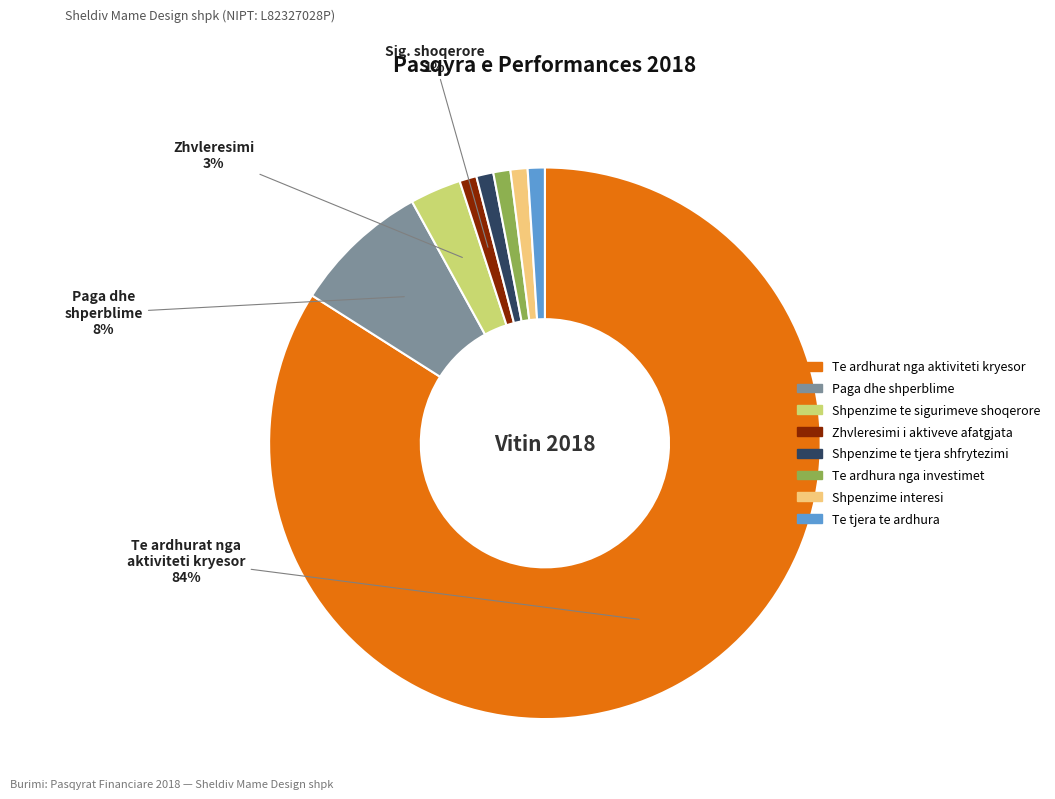

Does Te tjera te ardhura account for over 50% of the chart?

No